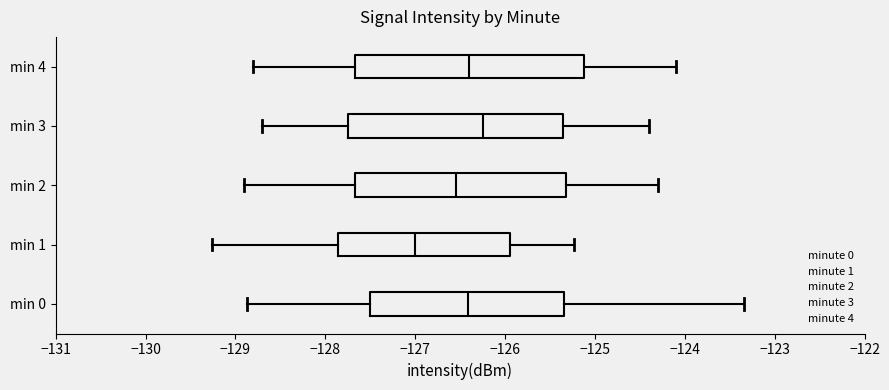

Reading bottom to top, transcribe this box plot: for each box, give where its median line is, the range the box spans, and where its two whiskers end, as read against the x-axis. The values are not printed on the chart, so give them approximately, as read against the axis.

min 0: median -126.4, box -127.5 to -125.3, whiskers -128.9 to -123.3
min 1: median -127.0, box -127.9 to -125.9, whiskers -129.3 to -125.2
min 2: median -126.5, box -127.7 to -125.3, whiskers -128.9 to -124.3
min 3: median -126.2, box -127.7 to -125.3, whiskers -128.7 to -124.4
min 4: median -126.4, box -127.7 to -125.1, whiskers -128.8 to -124.1